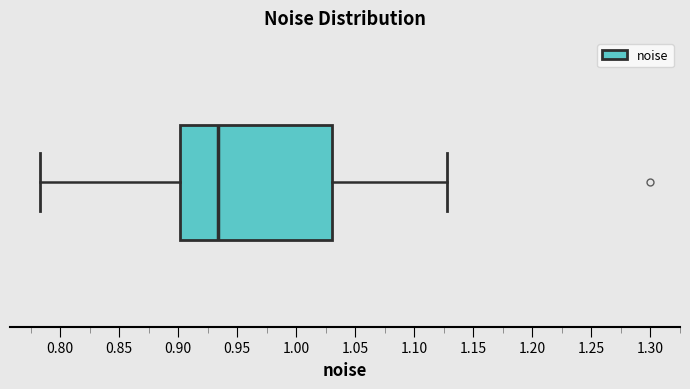

Where does the median line of the box sit on the x-axis? The values are not printed on the chart, so give them approximately, as read against the axis.

0.935